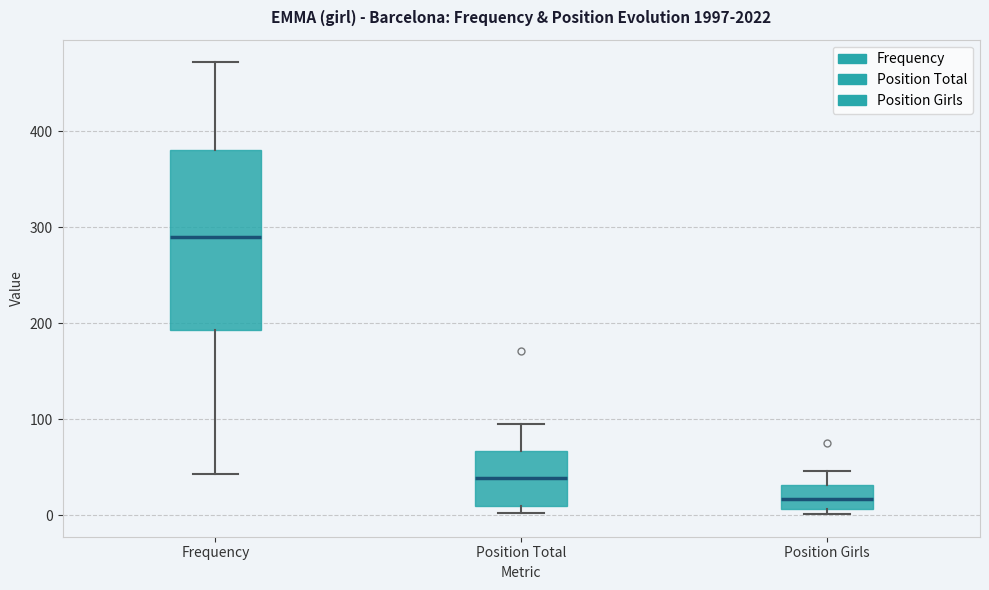

Which box has the highest median line?

Frequency